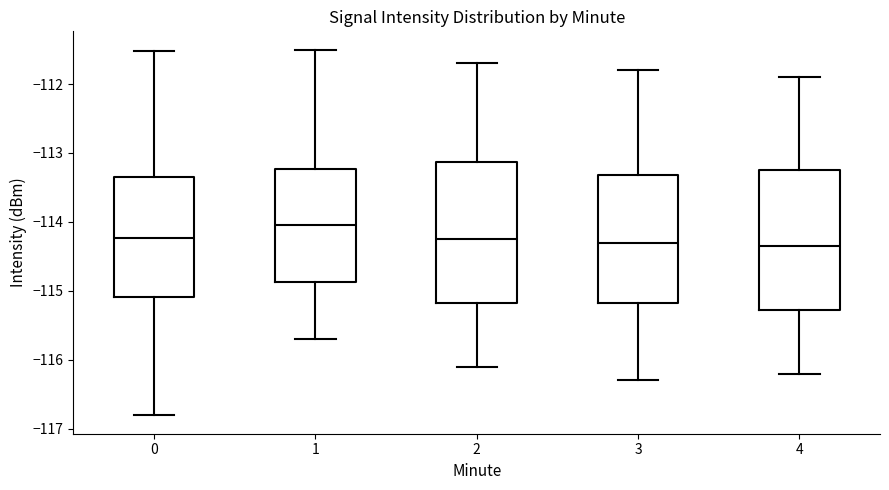

Where does the median line of the box at x = 3 sit on the y-axis? The values are not printed on the chart, so give them approximately, as read against the axis.

-114.3